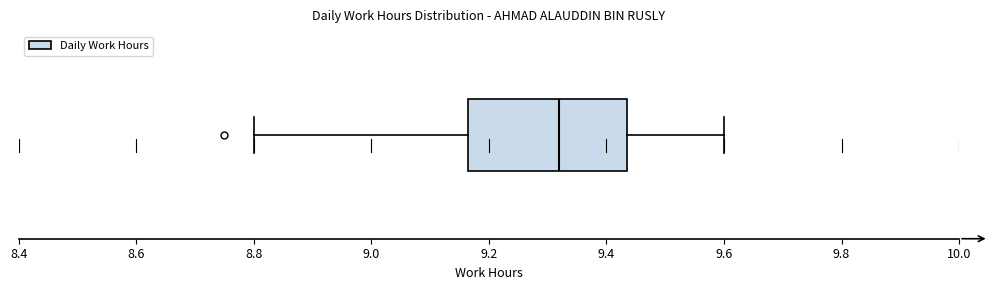

Where is the right edge of the box on the x-axis? The values are not printed on the chart, so give them approximately, as read against the axis.

9.44